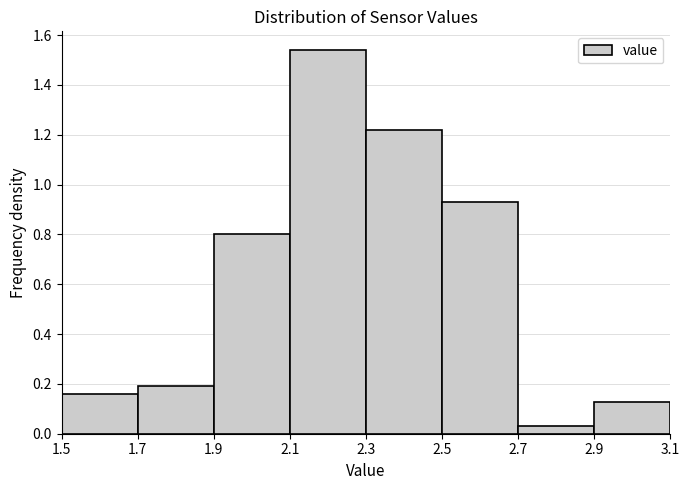

Over which range of the x-axis is the bar tallest?

2.1 to 2.3